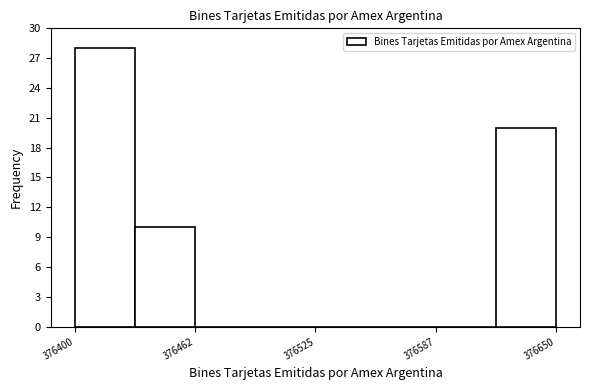

Around what value on the x-axis is the tallest bar? Give the approximate position of its centre, as read against the axis.

376420